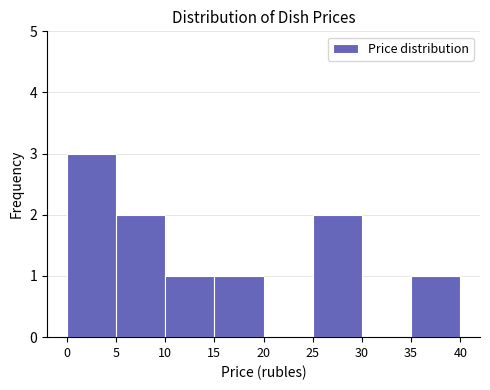

Reading left to right, list every bar in this chart as the range it spans on the x-axis followed by its height. The values are not printed on the chart, so give them approximately, as read against the axis.

0 to 5: 3
5 to 10: 2
10 to 15: 1
15 to 20: 1
20 to 25: 0
25 to 30: 2
30 to 35: 0
35 to 40: 1